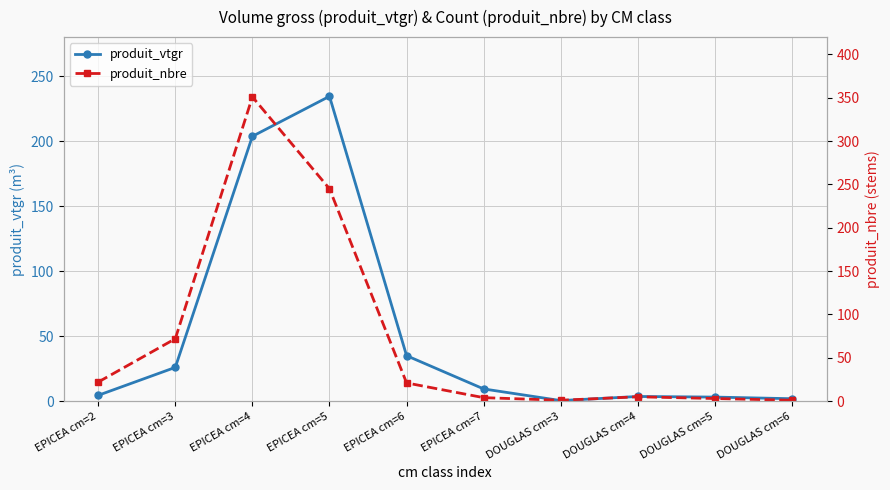

What position from the left is DOUGLAS cm=3?

7